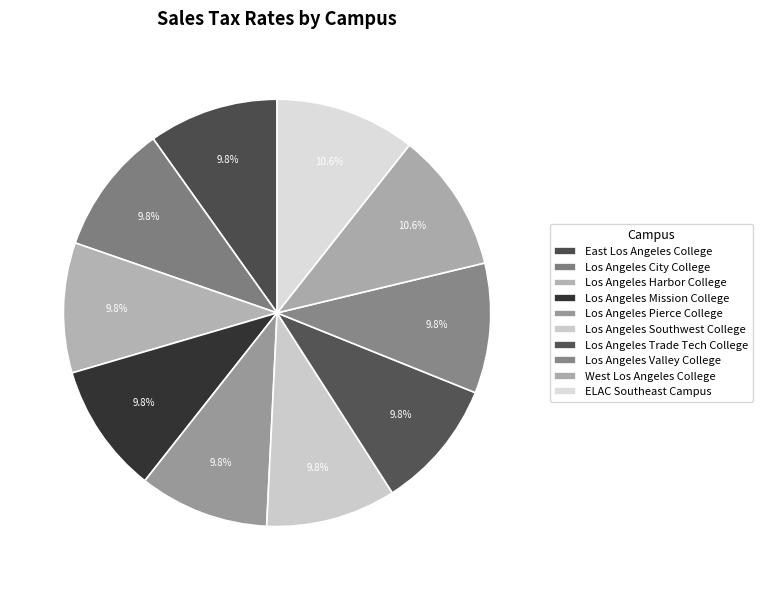

To the nearest percent, what is the difference between the largest and smallest slice percentages?

1%